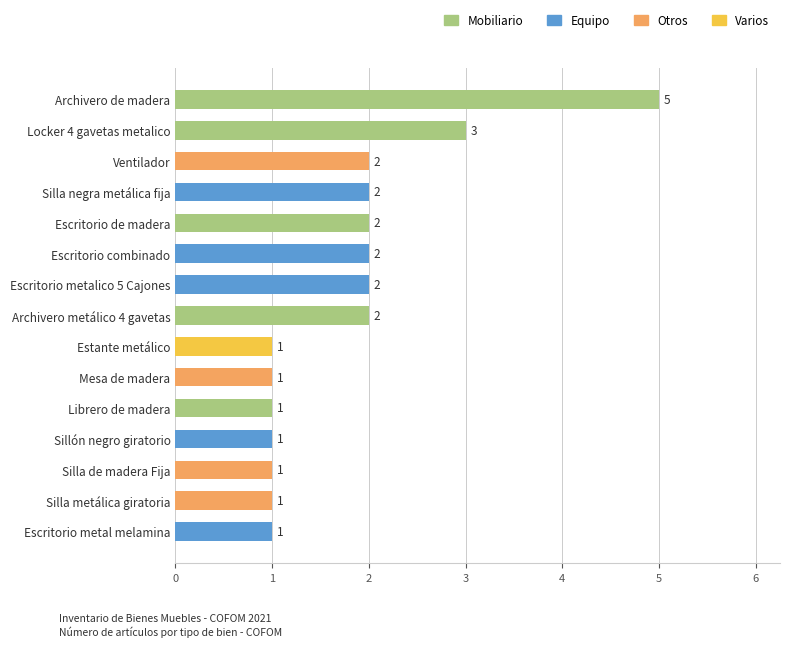

What is the ratio of the value at Mesa de madera to the value at Silla negra metálica fija?

0.5